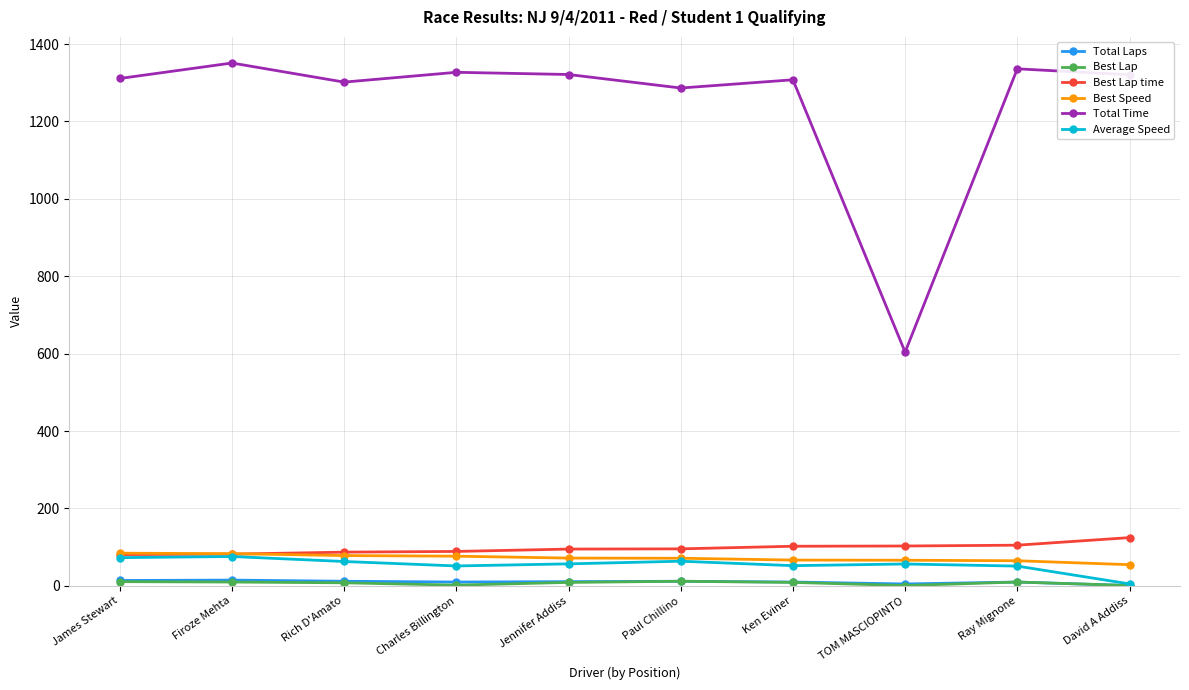

Is it true that Average Speed equals 56.6 at TOM MASCIOPINTO?

True